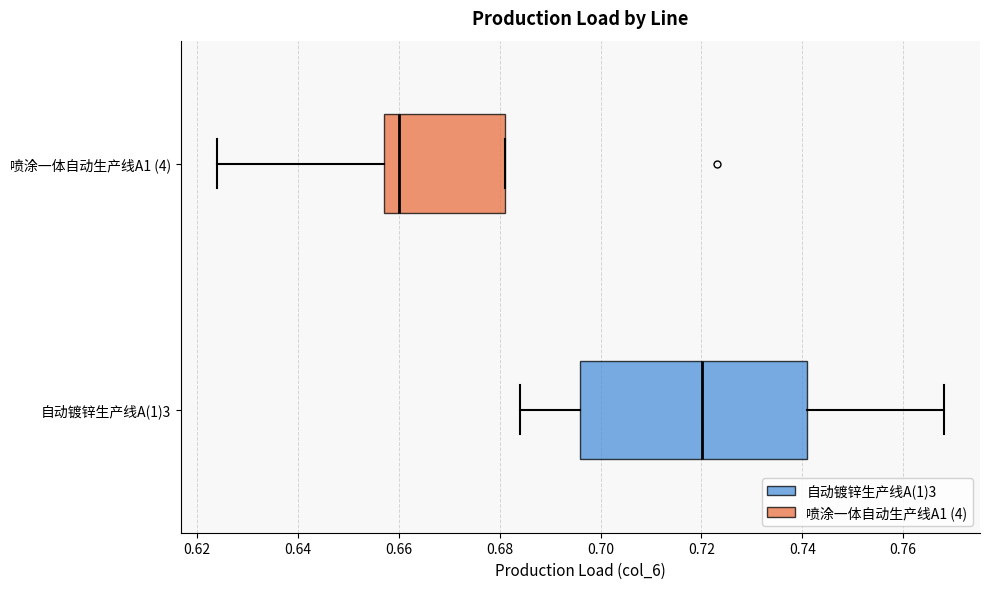

Which box has the furthest to the left median line?

喷涂一体自动生产线A1 (4)